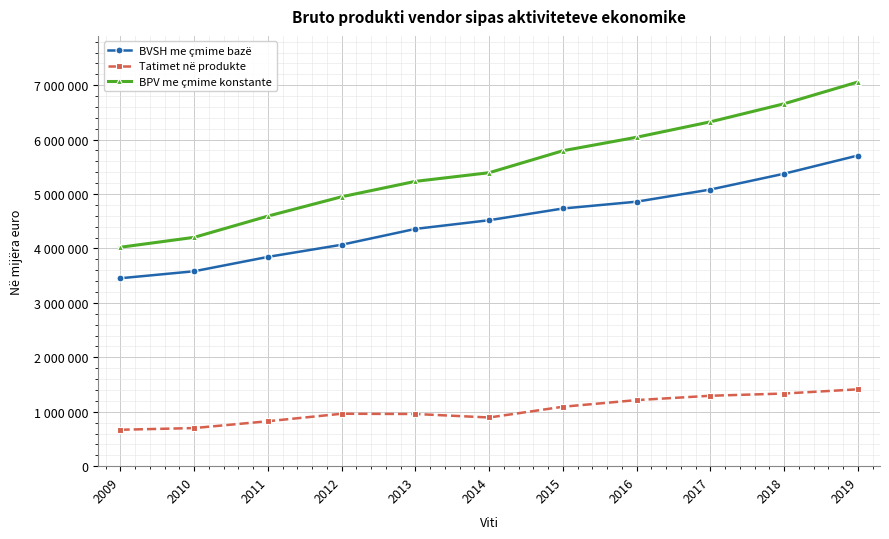

Is this an area chart (filled region under the line)?

No